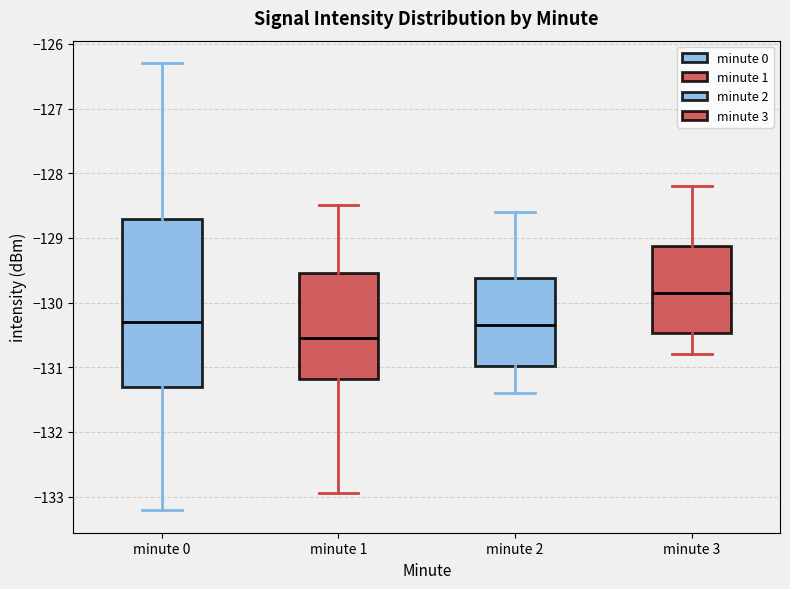

Where does the upper whisker of the box for minute 0 end on the y-axis? The values are not printed on the chart, so give them approximately, as read against the axis.

-126.3